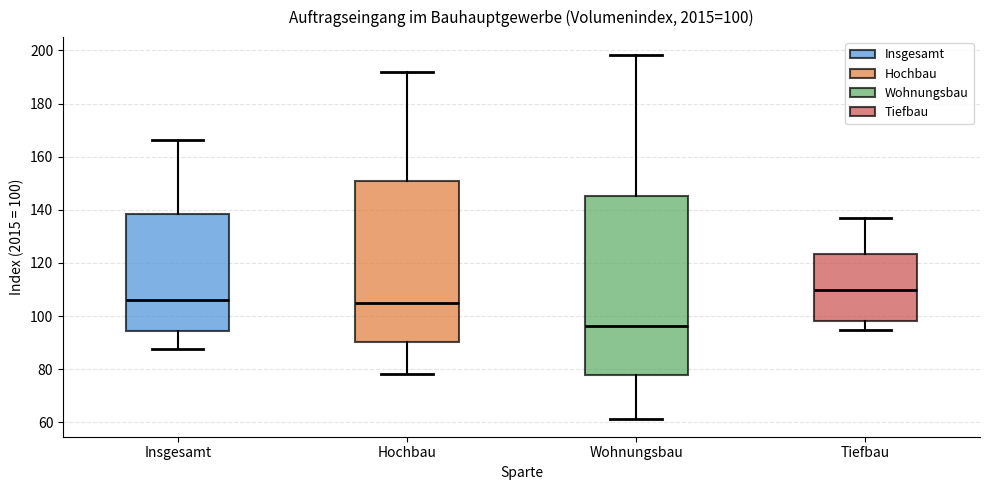

Which box has the lowest median line?

Wohnungsbau